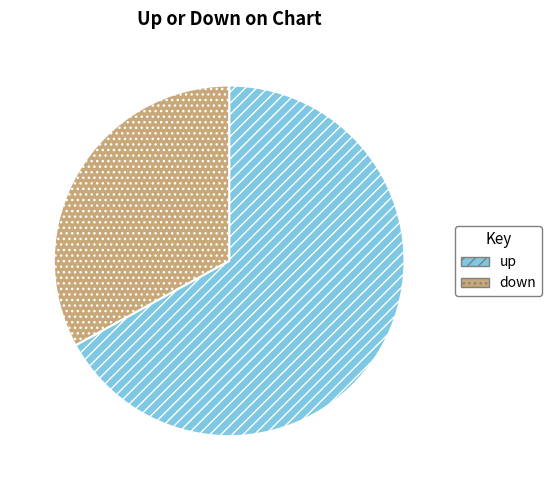

How many segments does this pie chart have?

2